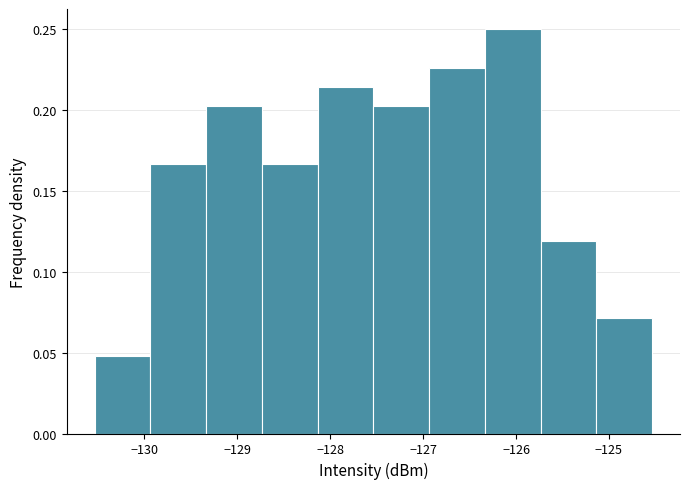

Which range on the x-axis has the tallest bar?

-126.3 to -125.7